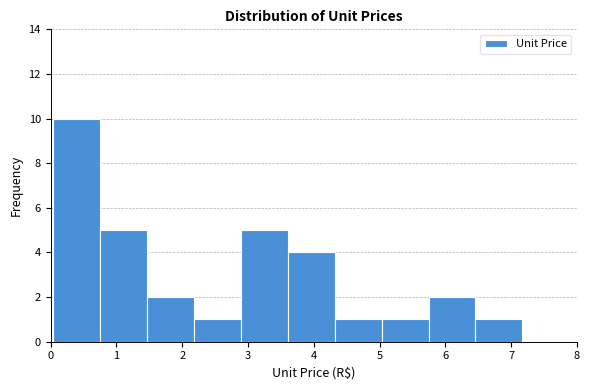

What is the height of the bar covering 2.2 to 2.9 on the x-axis? Neither the bar edges nor the heights are printed on the chart, so give them approximately, as read against the axes.

1